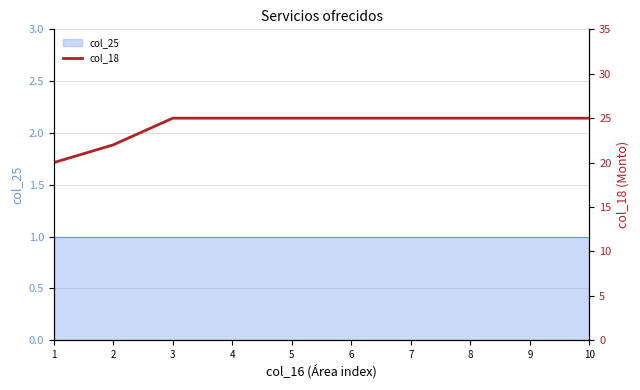

What is the ratio of the value at 6 to the value at 5?

1.0